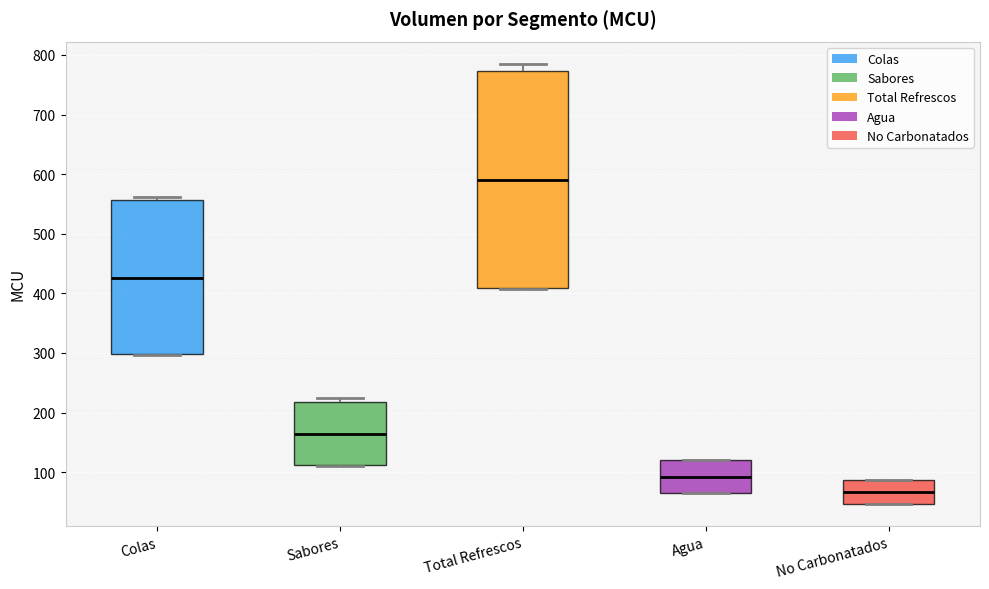

Reading left to right, transcribe this box plot: for each box, give where its median line is, the range the box spans, and where its two whiskers end, as read against the y-axis. The values are not printed on the chart, so give them approximately, as read against the axis.

Colas: median 430, box 300 to 560, whiskers 300 to 560 (just above the box's upper edge)
Sabores: median 160, box 110 to 220, whiskers 110 to 220 (just above the box's upper edge)
Total Refrescos: median 590, box 410 to 770, whiskers 410 to 790
Agua: median 90, box 60 to 120, whiskers 60 to 120
No Carbonatados: median 70, box 50 to 90, whiskers 50 to 90